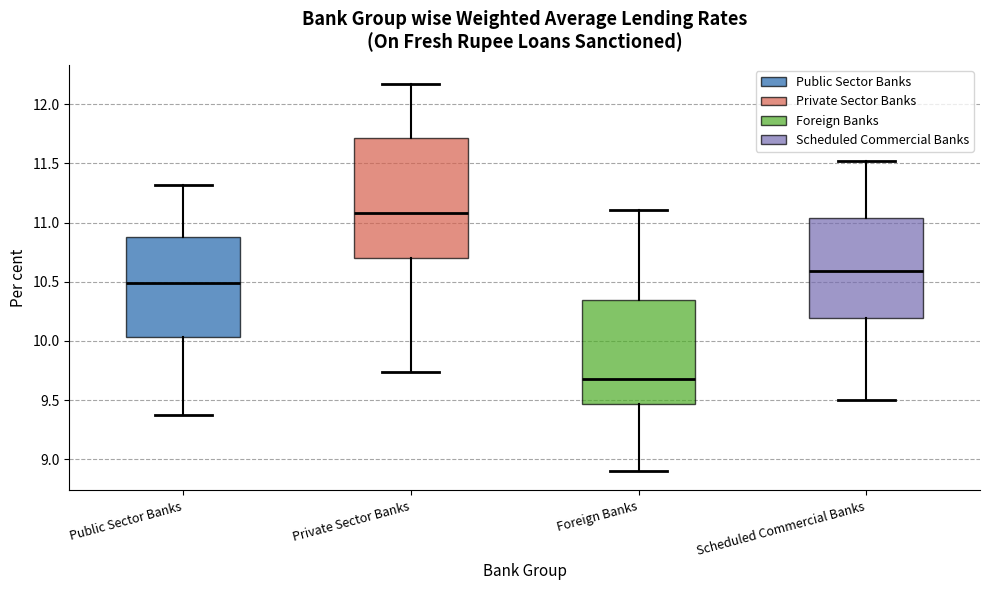

Where does the upper whisker of the box for Scheduled Commercial Banks end on the y-axis? The values are not printed on the chart, so give them approximately, as read against the axis.

11.50